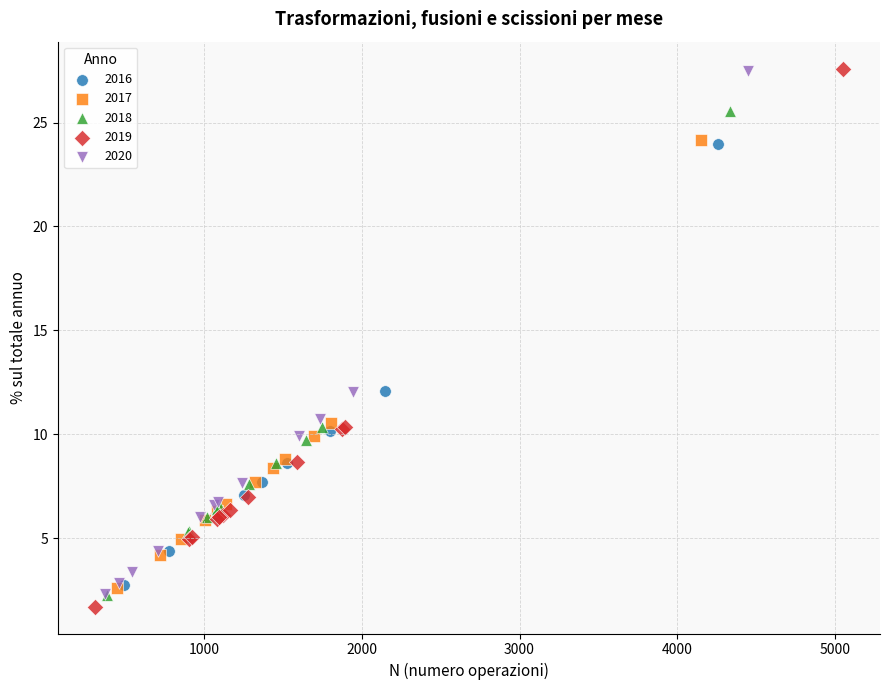

What are all the series names shown in the legend?

2016, 2017, 2018, 2019, 2020